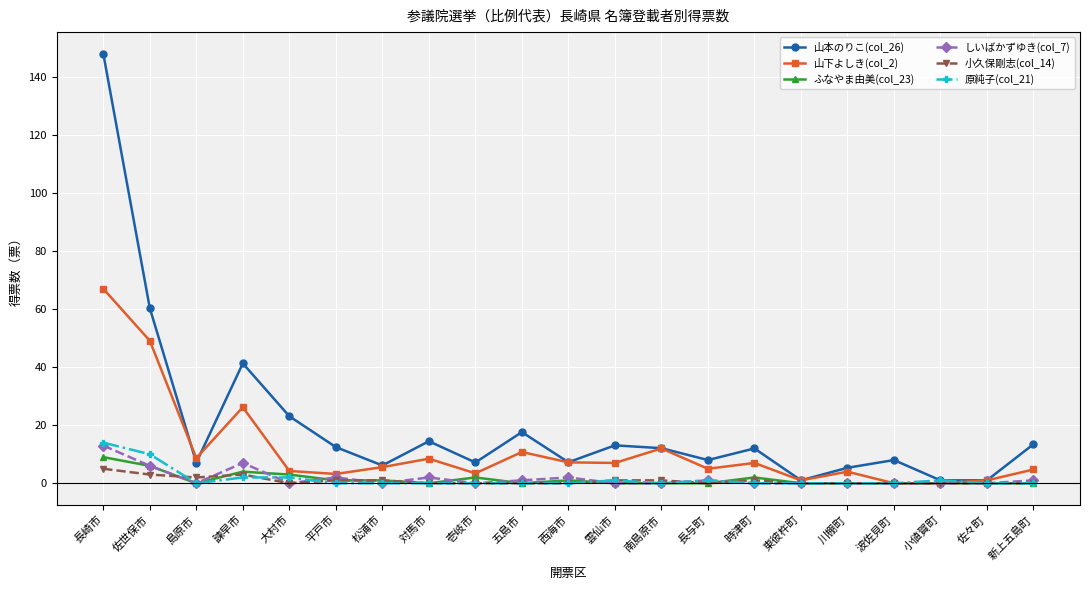

What is the sum of all ふなやま由美(col_23) values?

29.0